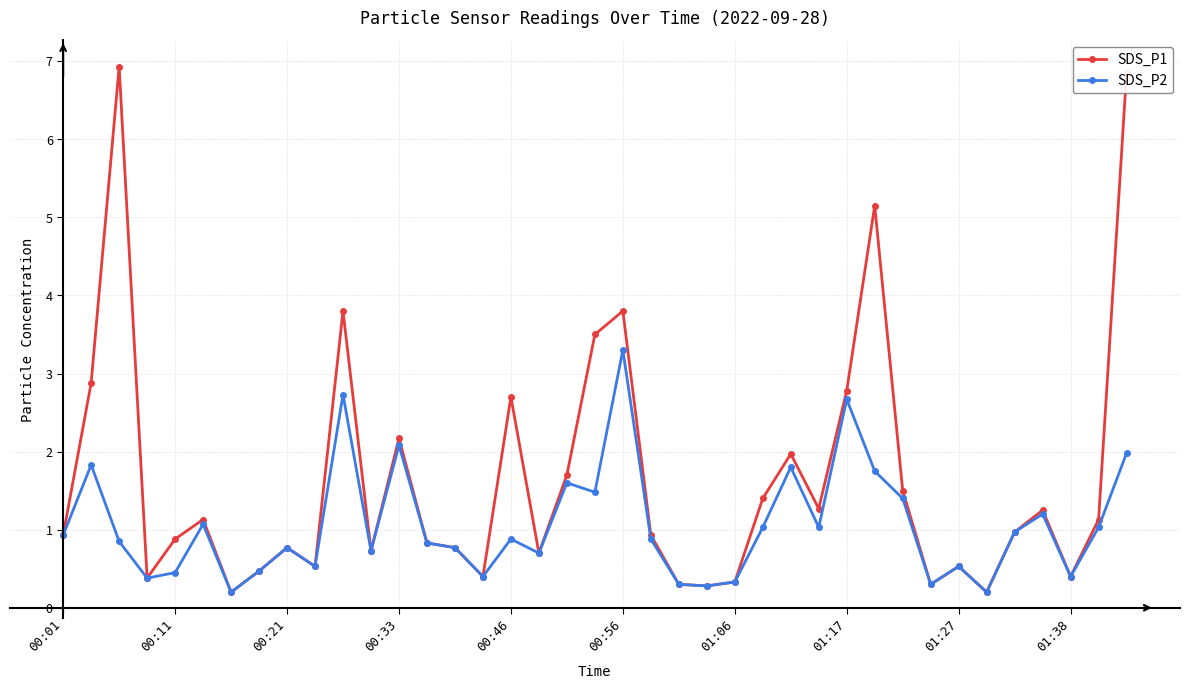

What is the difference between the maximum and minimum values in the SDS_P2 series?

3.1